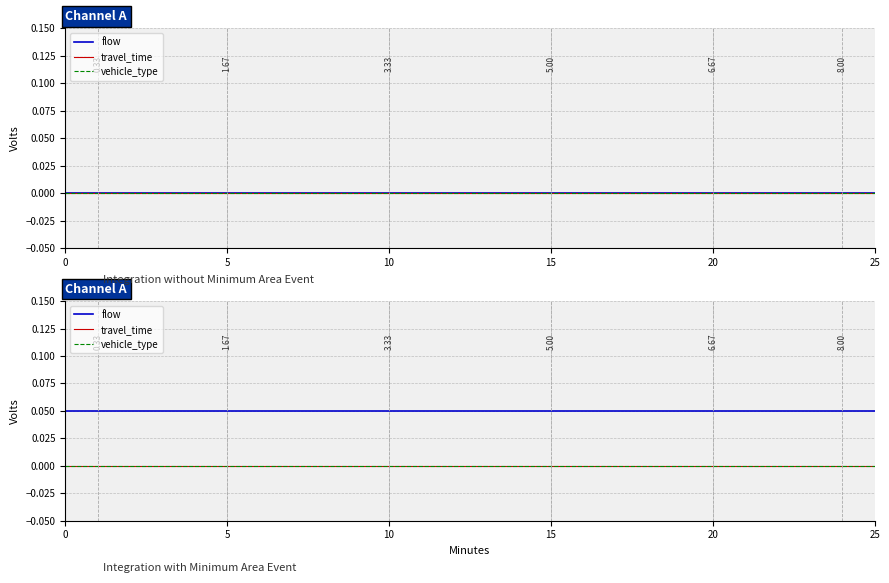

What is the lowest value of the flow series?

0.1